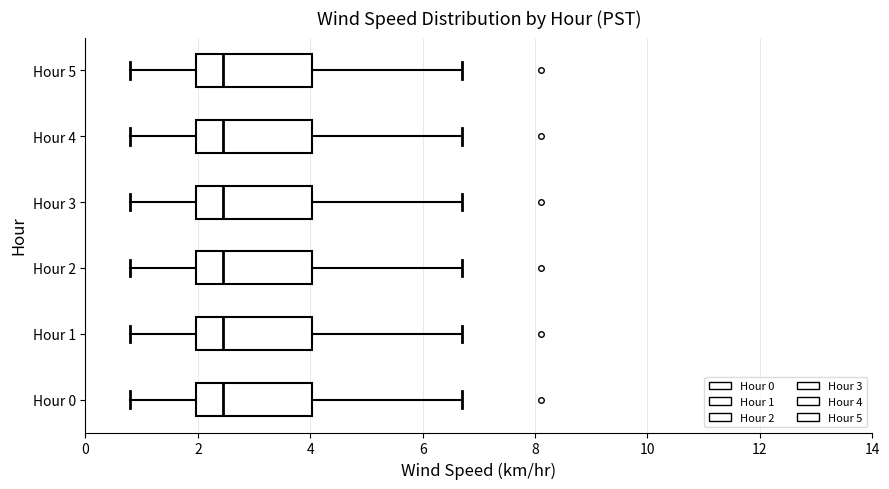

Where does the left whisker of the box for Hour 0 end on the x-axis? The values are not printed on the chart, so give them approximately, as read against the axis.

0.8